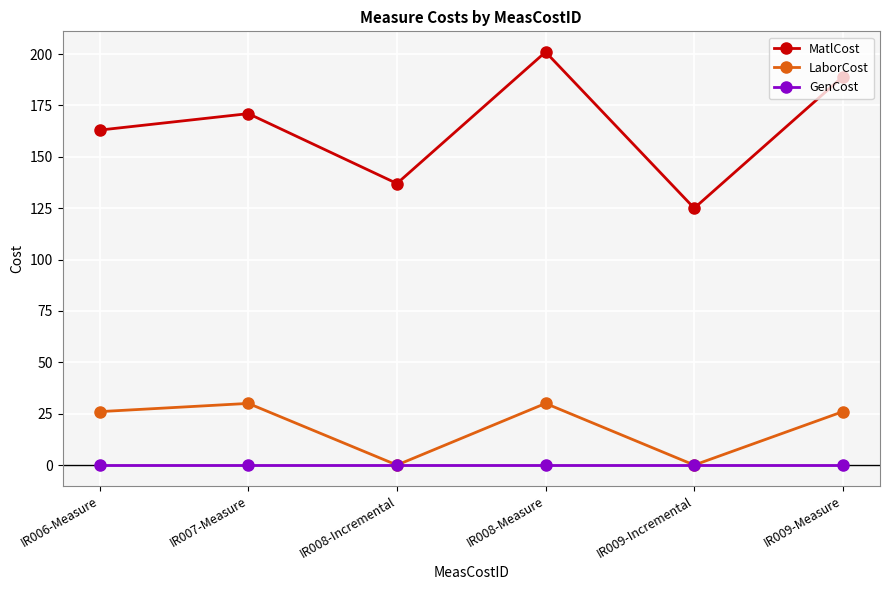

What is the label of the 4th point from the right?

IR008-Incremental